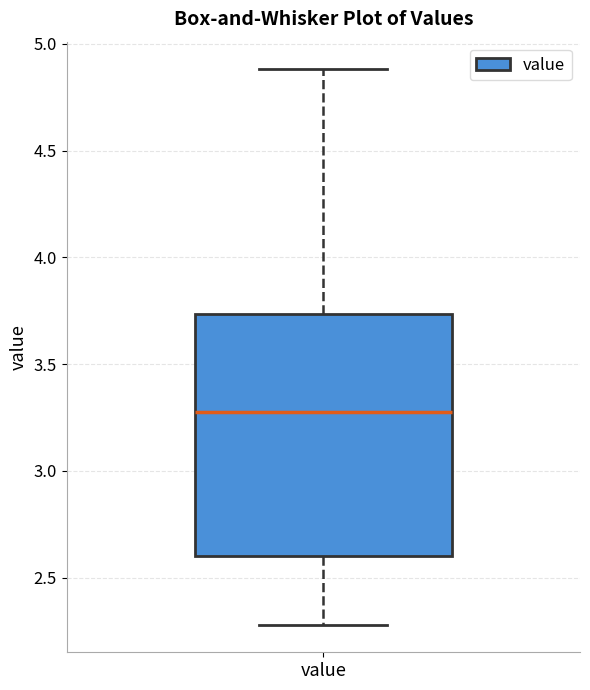

Where is the lower edge of the box for value on the y-axis? The values are not printed on the chart, so give them approximately, as read against the axis.

2.60